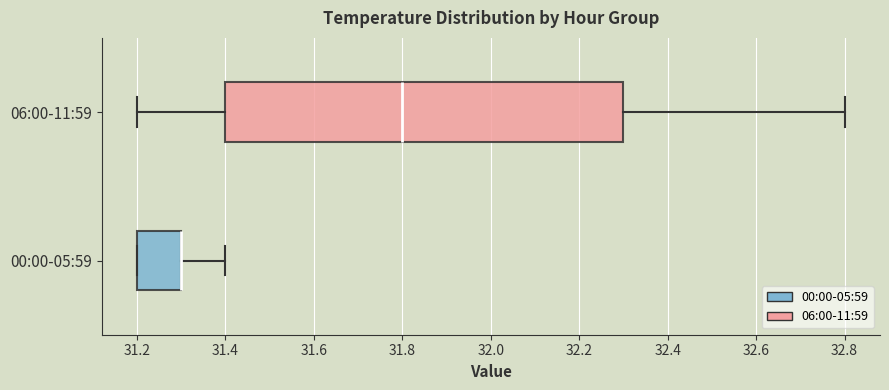

Comparing the boxes themselves (not the whiskers), which one is the widest?

06:00-11:59